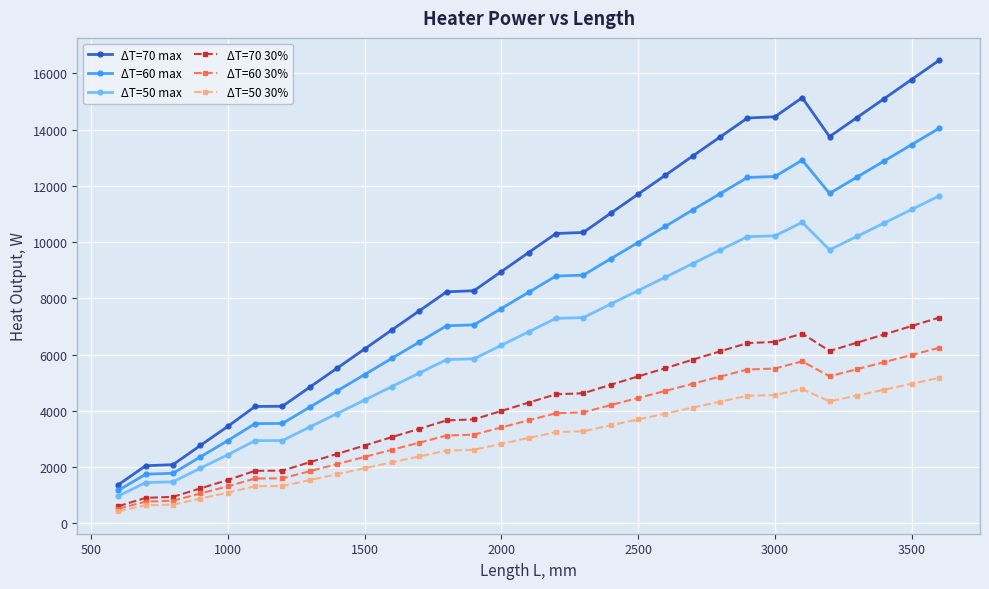

What is the minimum value shown in the chart?

428.4